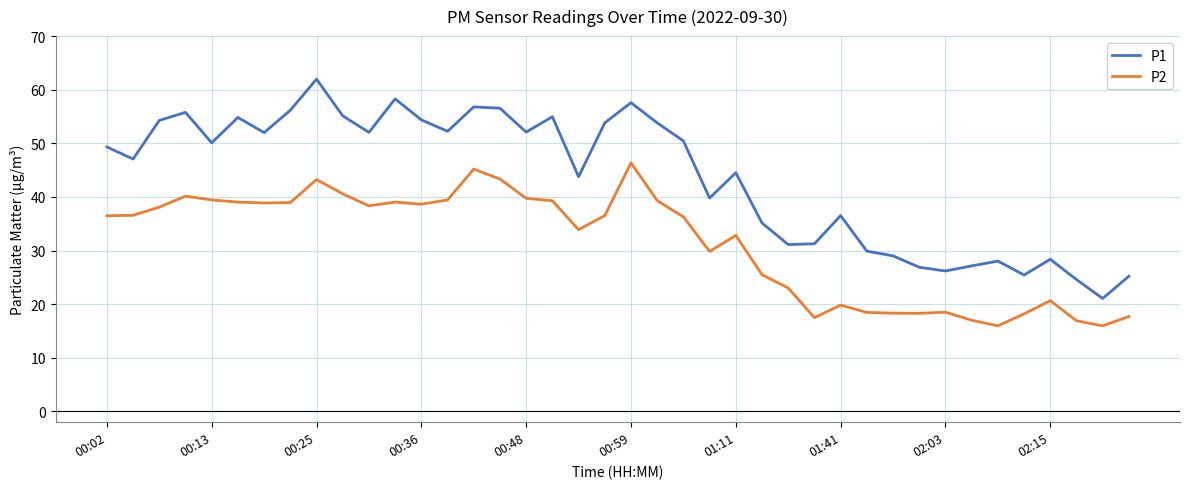

Which series has the largest total across all categories?

P1